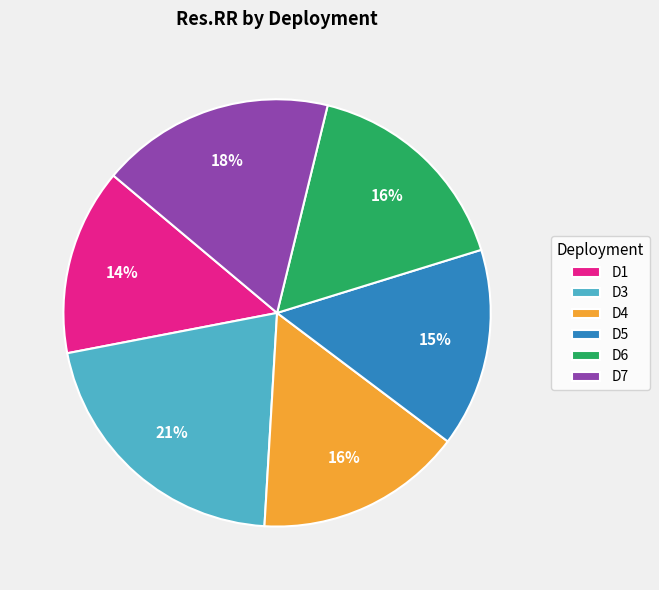

Is D1 the majority of the pie?

No